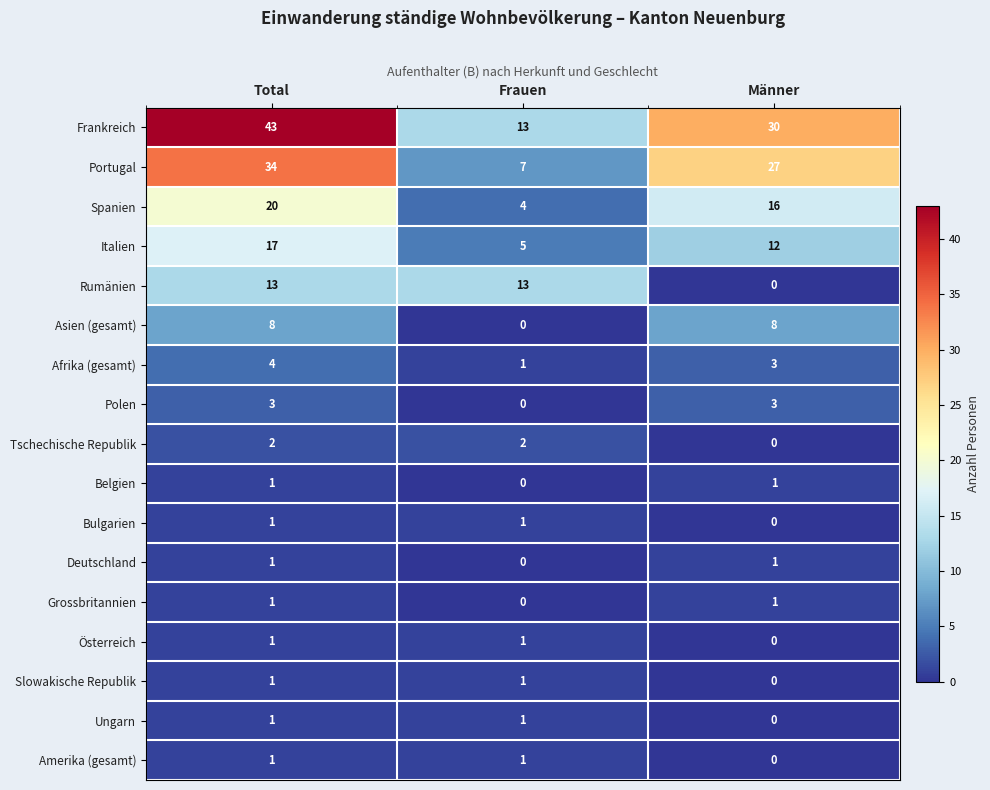

List the labels in order of Spanien value, smallest first.

Frauen, Männer, Total